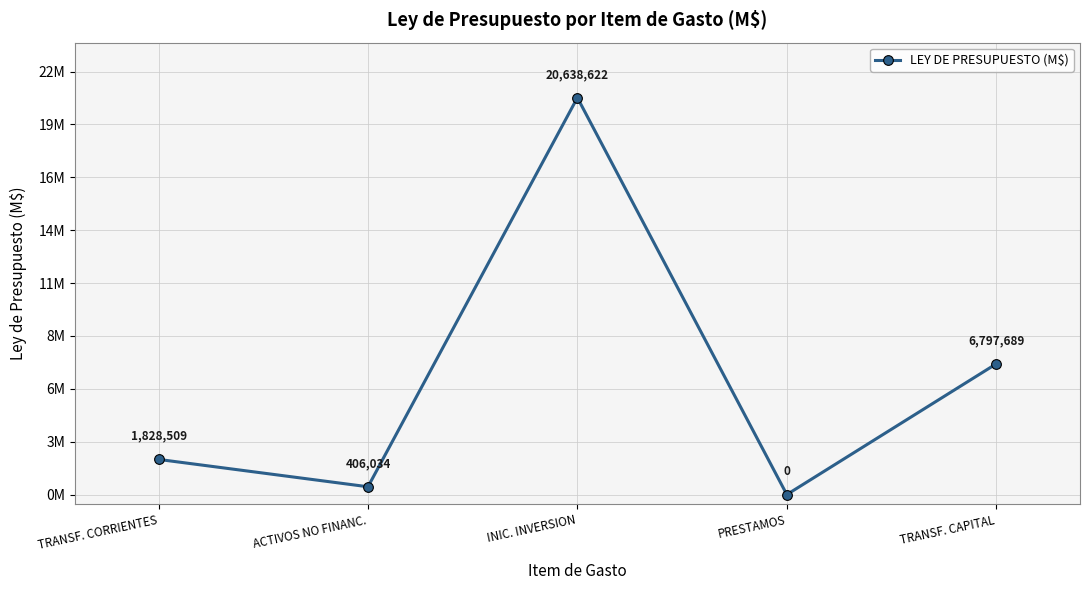

What is the difference between the values at ACTIVOS NO FINANC. and INIC. INVERSION?

20232588